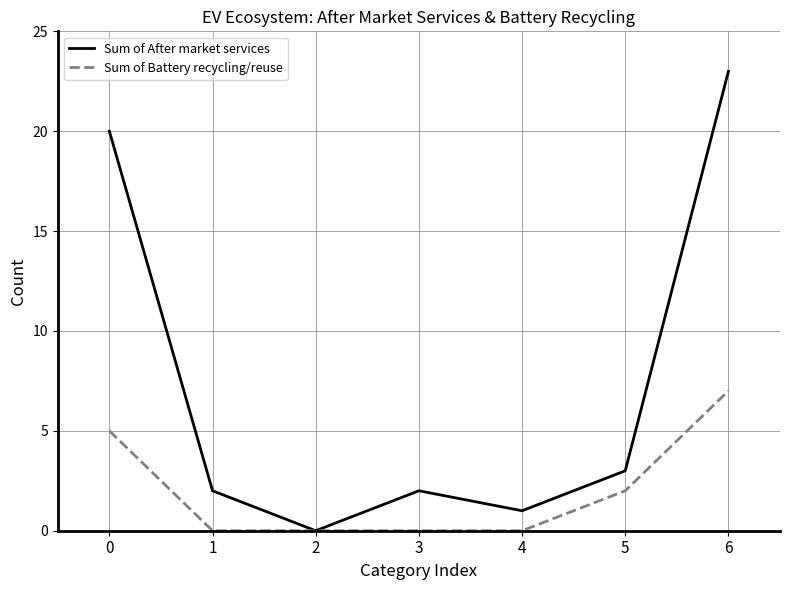

Is the value of Sum of Battery recycling/reuse at 2 greater than the value of Sum of After market services at 1?

No